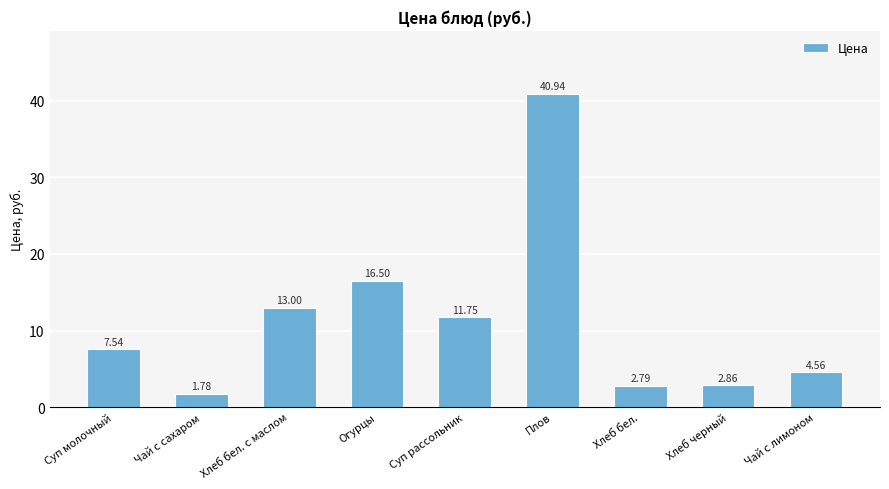

List the labels in order of value, largest first.

Плов, Огурцы, Хлеб бел. с маслом, Суп рассольник, Суп молочный, Чай с лимоном, Хлеб черный, Хлеб бел., Чай с сахаром